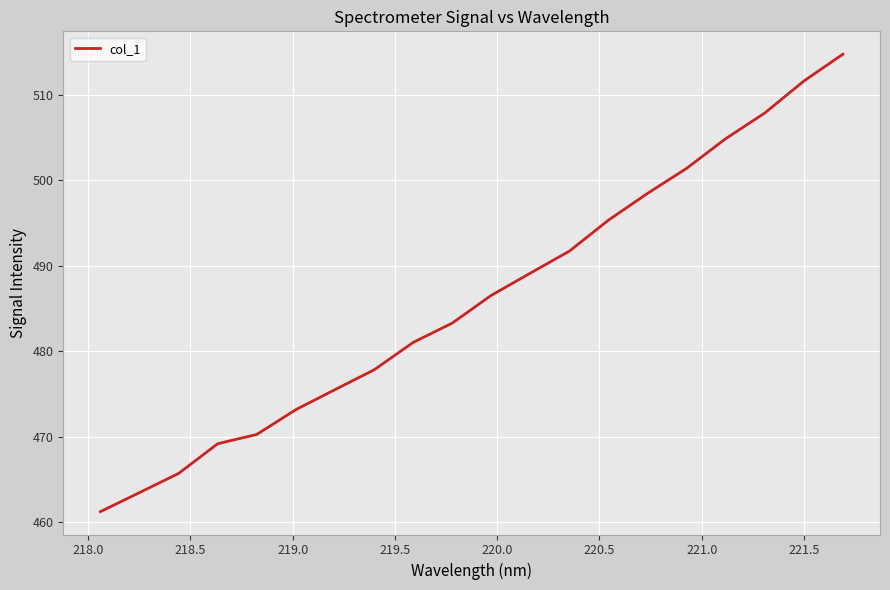

What is the smallest value displayed?

461.2